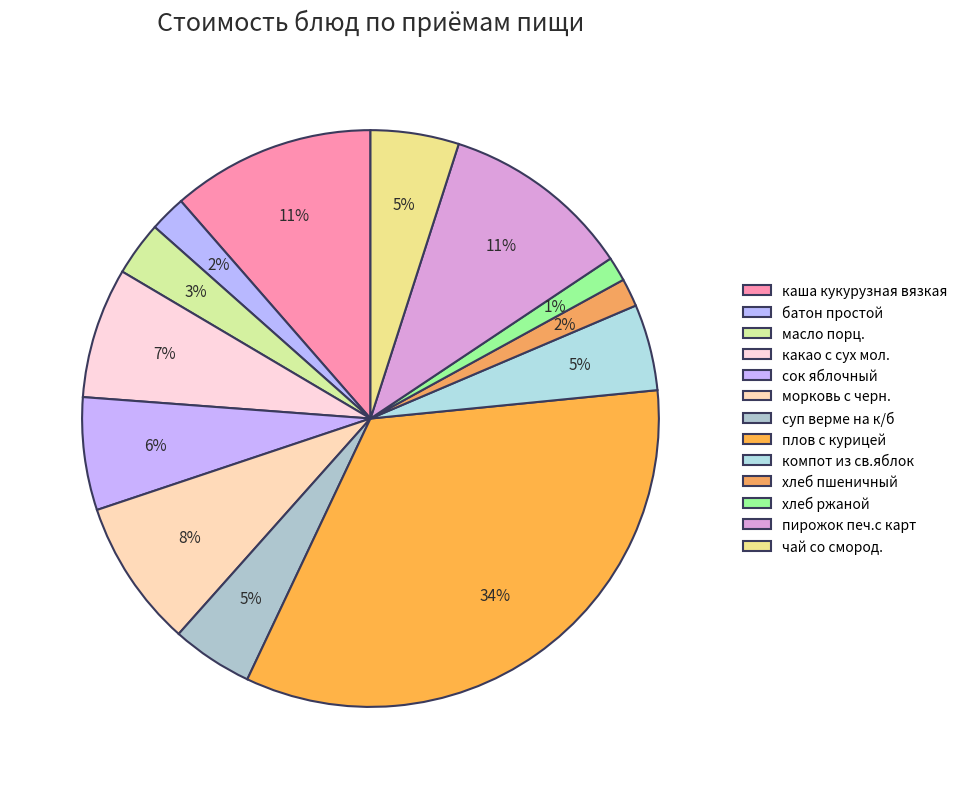

How much of the chart is everything except сок яблочный?

93.7%